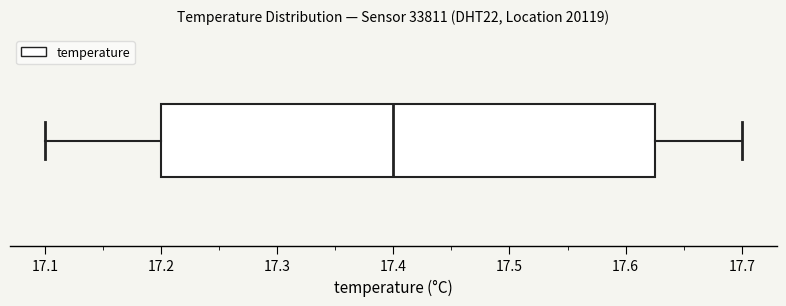

Transcribe this box plot: give where the median line is, the range the box spans, and where the two whiskers end, as read against the x-axis. The values are not printed on the chart, so give them approximately, as read against the axis.

median 17.40, box 17.20 to 17.63, whiskers 17.10 to 17.70